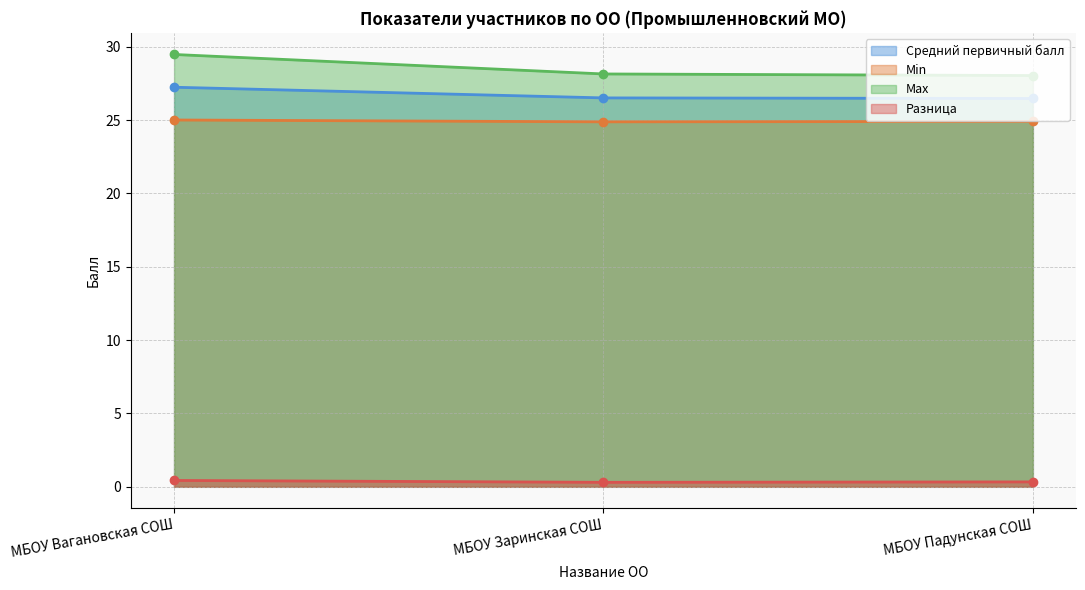

What is the greatest value displayed?

29.5